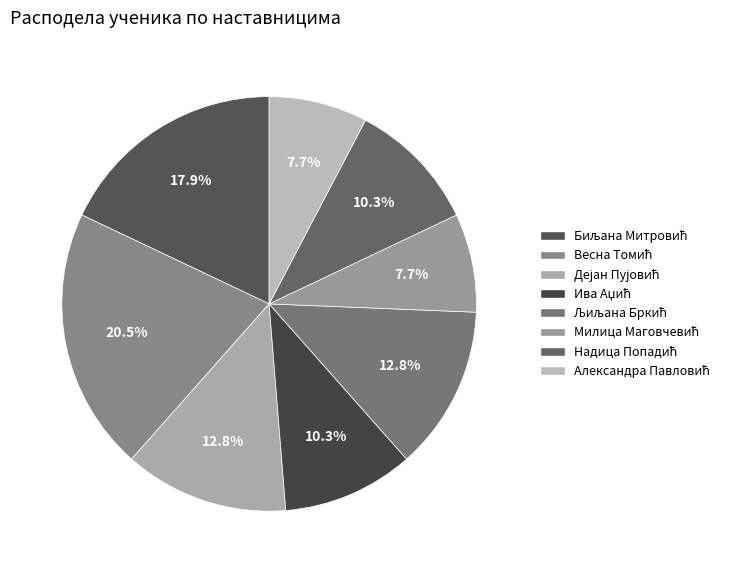

Is there a majority slice in this chart?

No